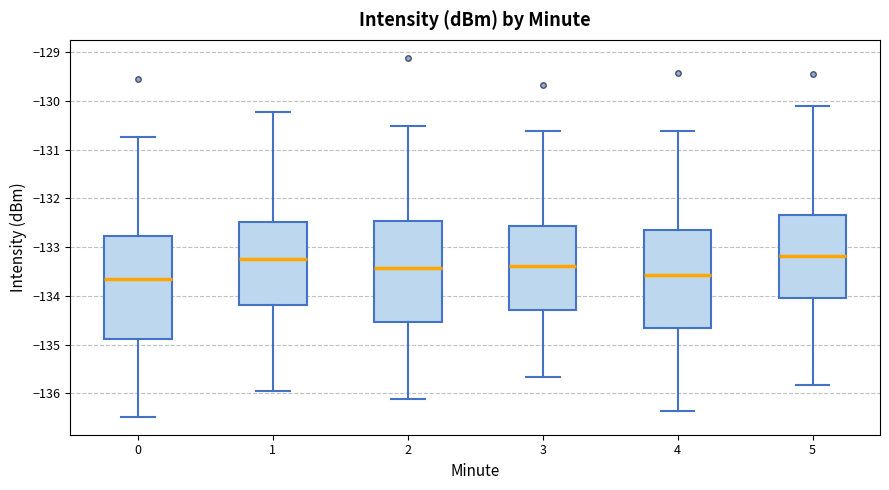

Reading left to right, transcribe this box plot: for each box, give where its median line is, the range the box spans, and where its two whiskers end, as read against the y-axis. The values are not printed on the chart, so give them approximately, as read against the axis.

0: median -133.7, box -134.9 to -132.8, whiskers -136.5 to -130.7
1: median -133.2, box -134.2 to -132.5, whiskers -136.0 to -130.2
2: median -133.4, box -134.5 to -132.5, whiskers -136.1 to -130.5
3: median -133.4, box -134.3 to -132.6, whiskers -135.7 to -130.6
4: median -133.6, box -134.7 to -132.6, whiskers -136.4 to -130.6
5: median -133.2, box -134.0 to -132.3, whiskers -135.8 to -130.1